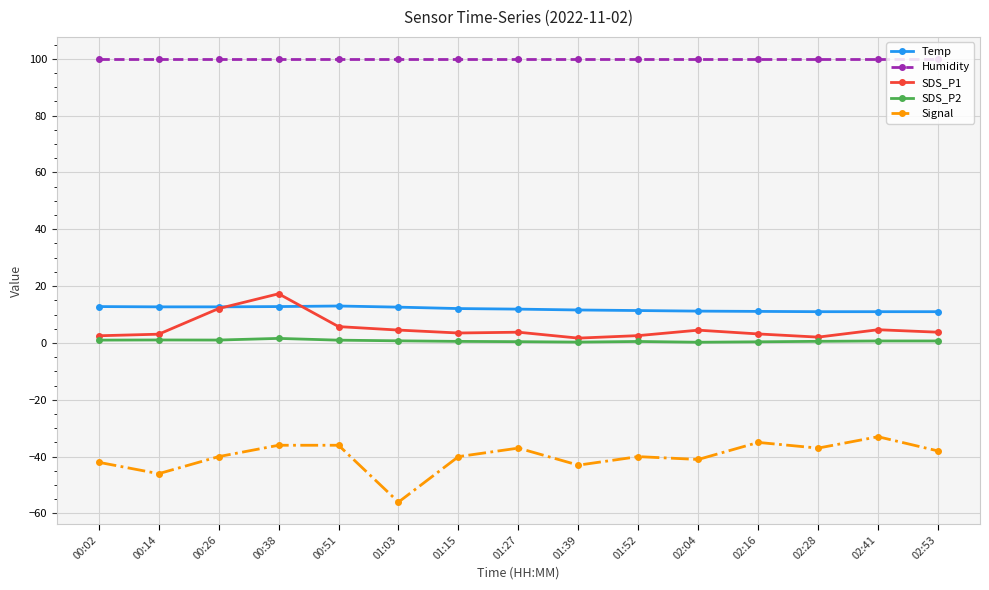

What are all the series names shown in the legend?

Temp, Humidity, SDS_P1, SDS_P2, Signal